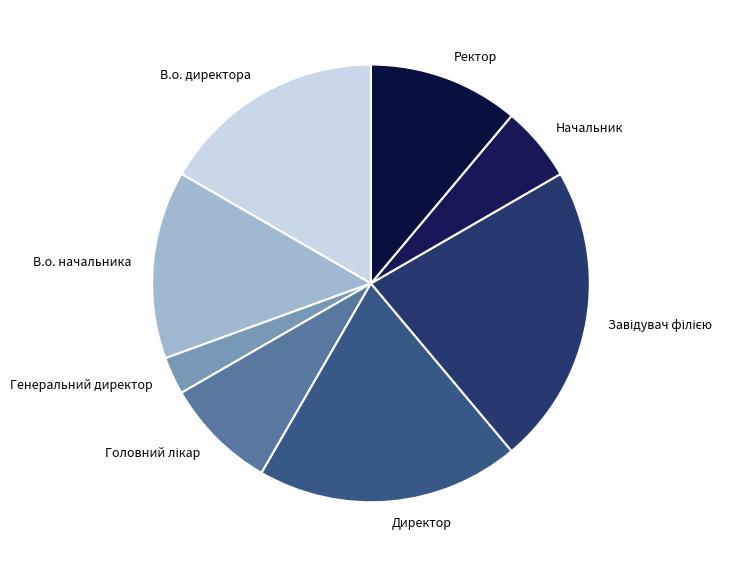

Count the number of slices in the pie.

8